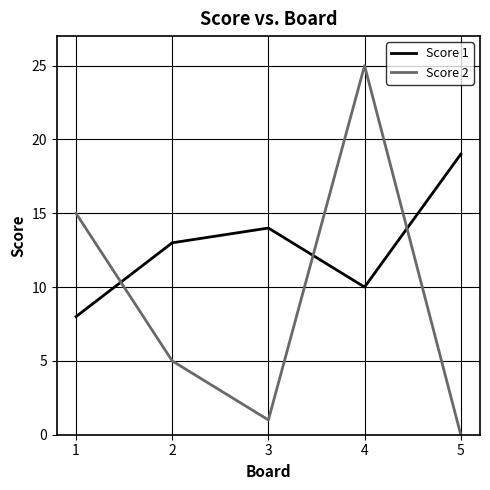

What is the difference between the maximum and minimum values in the Score 1 series?

11